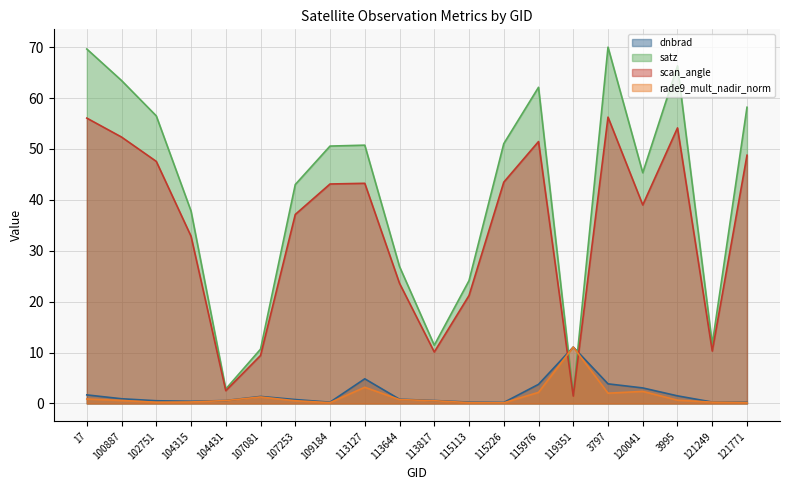

What is the sum of all scan_angle values?

684.2